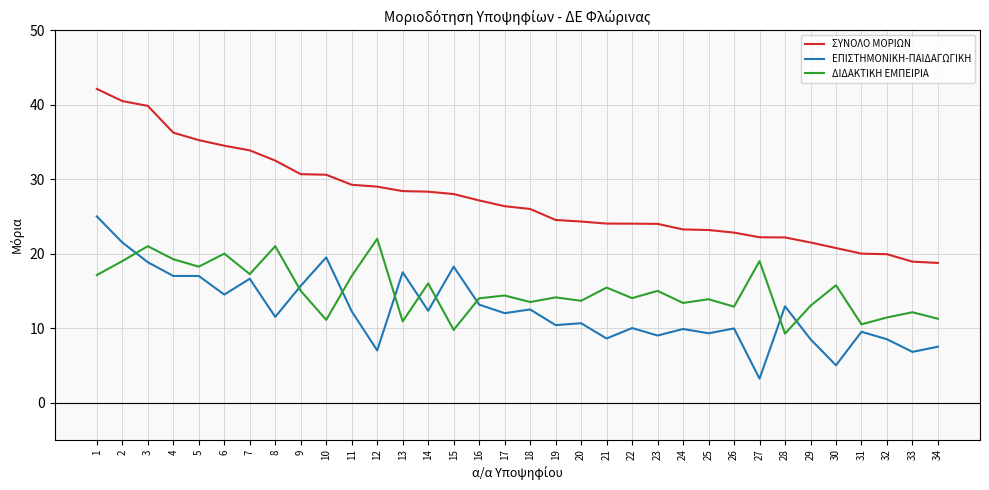

Which series has the largest total across all categories?

ΣΥΝΟΛΟ ΜΟΡΙΩΝ